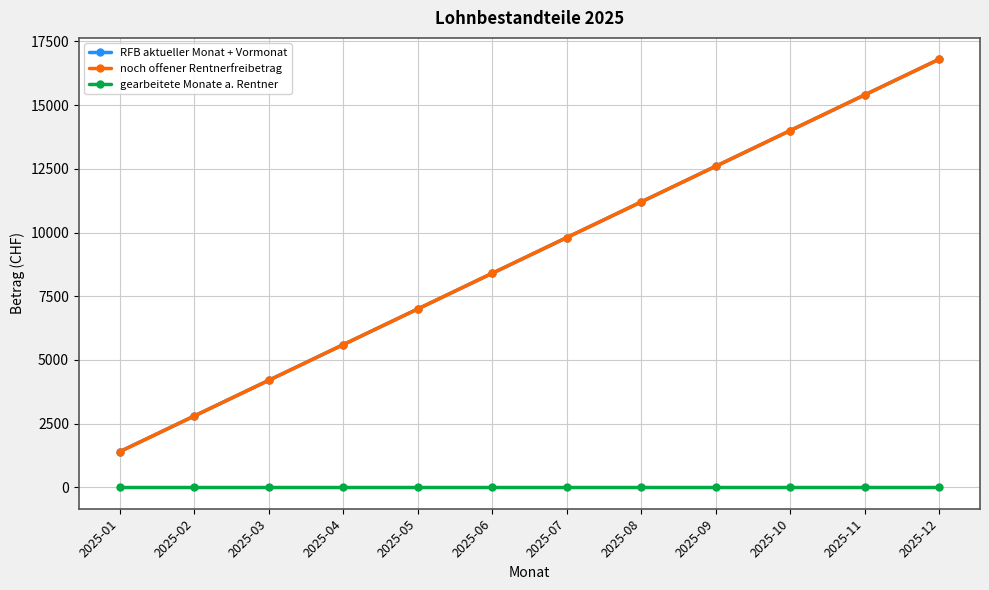

Is this an area chart (filled region under the line)?

No